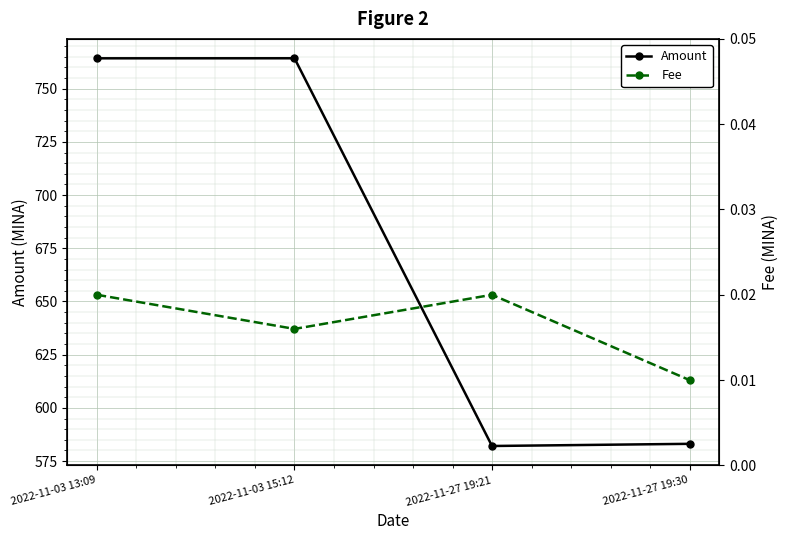

Which series has the largest total across all categories?

Amount